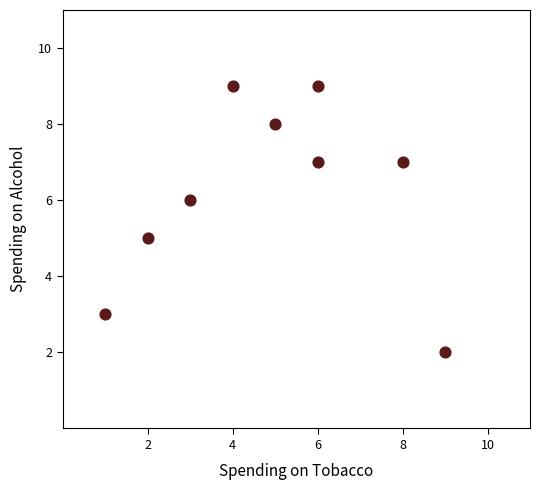

What is the average X value?

5